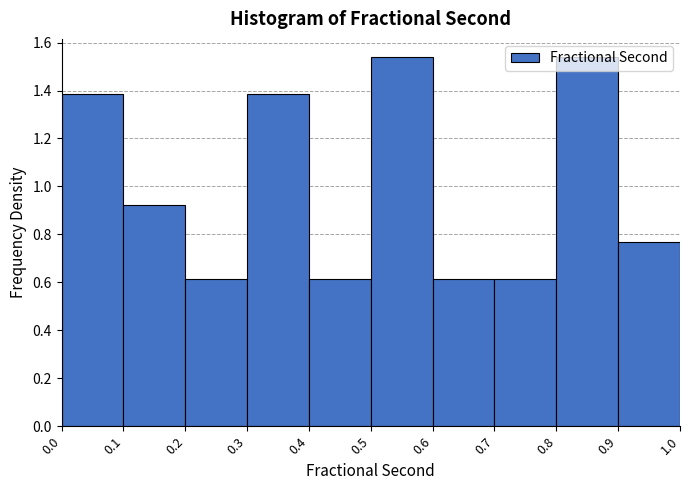

How tall is the bar that spans 0.4 to 0.5 on the x-axis? The values are not printed on the chart, so give them approximately, as read against the axis.

0.62